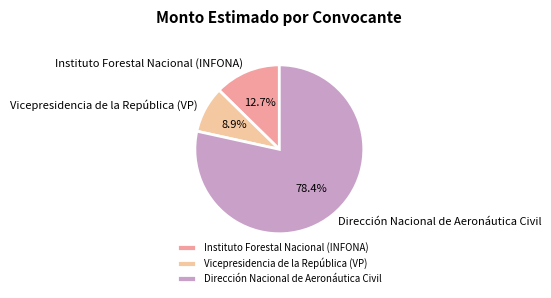

To the nearest percent, what percentage of the pie is Dirección Nacional de Aeronáutica Civil?

78%